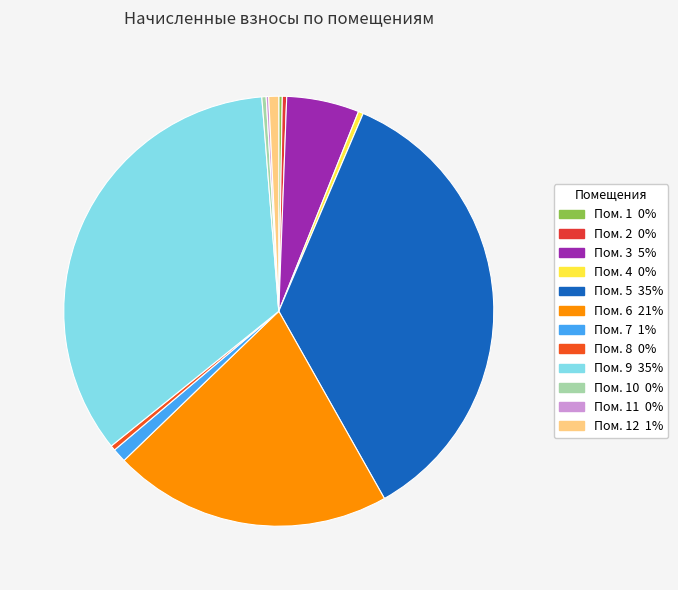

Which category has the smallest portion of the pie?

11